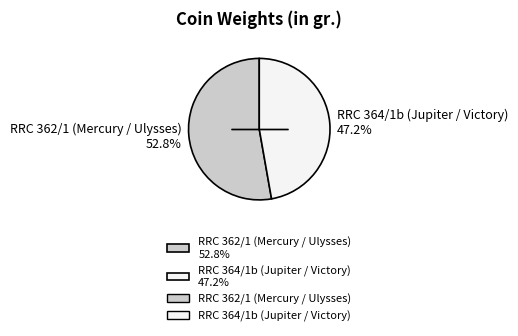

To the nearest percent, what is the combined percentage of RRC 362/1 (Mercury / Ulysses) and RRC 364/1b (Jupiter / Victory)?

100%